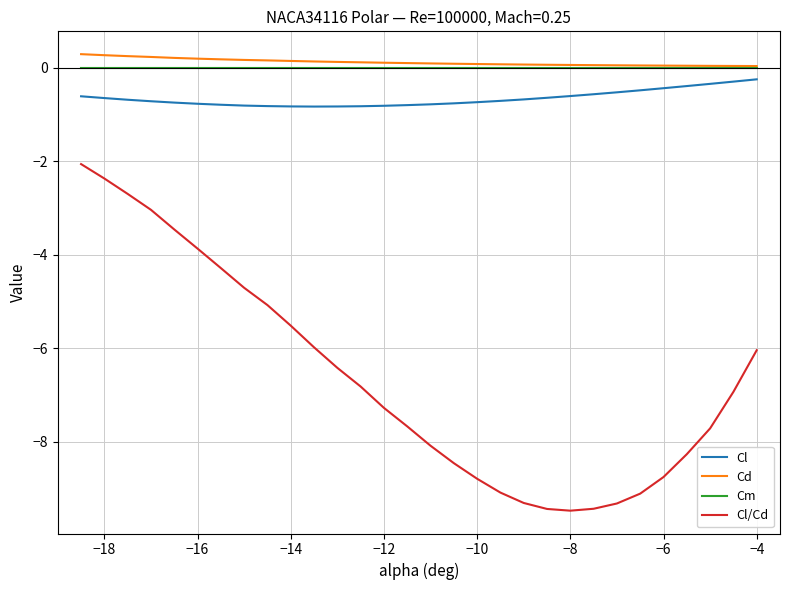

What is the smallest value displayed?

-9.5